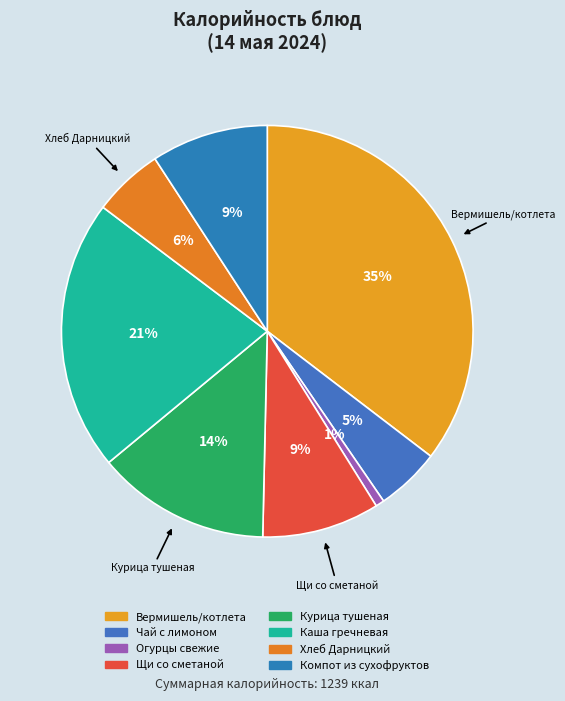

What is the change in value from Вермишель/котлета to Щи со сметаной?

-324.0